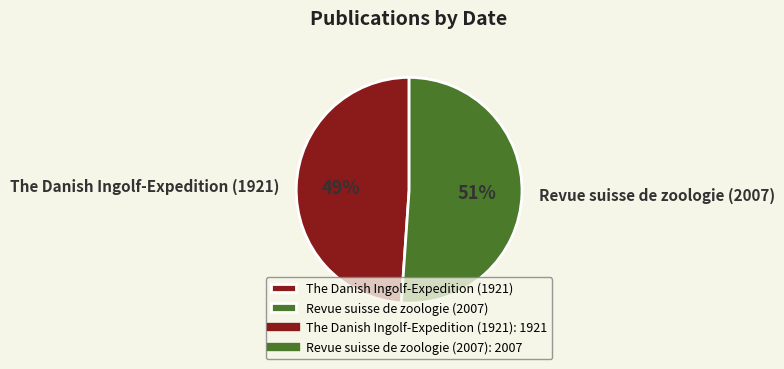

Rank the categories by value from lowest to highest.

The Danish Ingolf-Expedition (1921), Revue suisse de zoologie (2007)